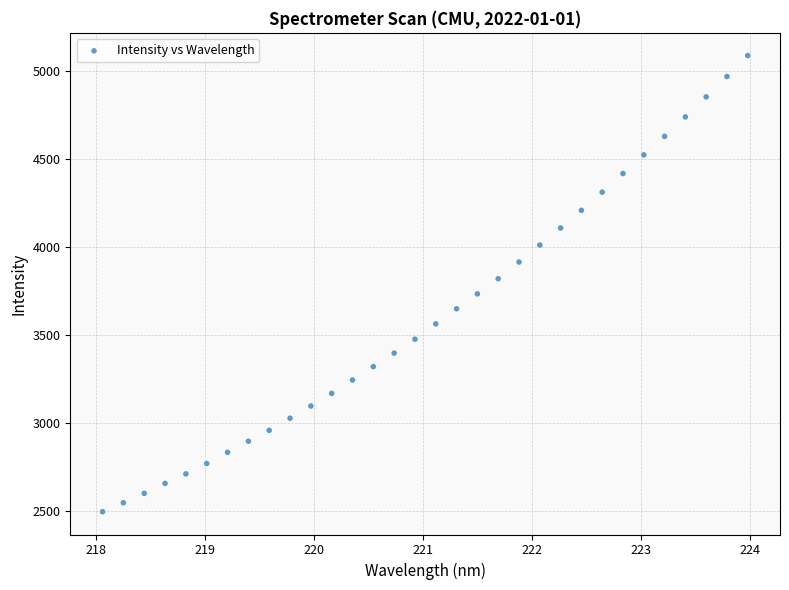

What is the range of Y values (max minus min)?

2589.0